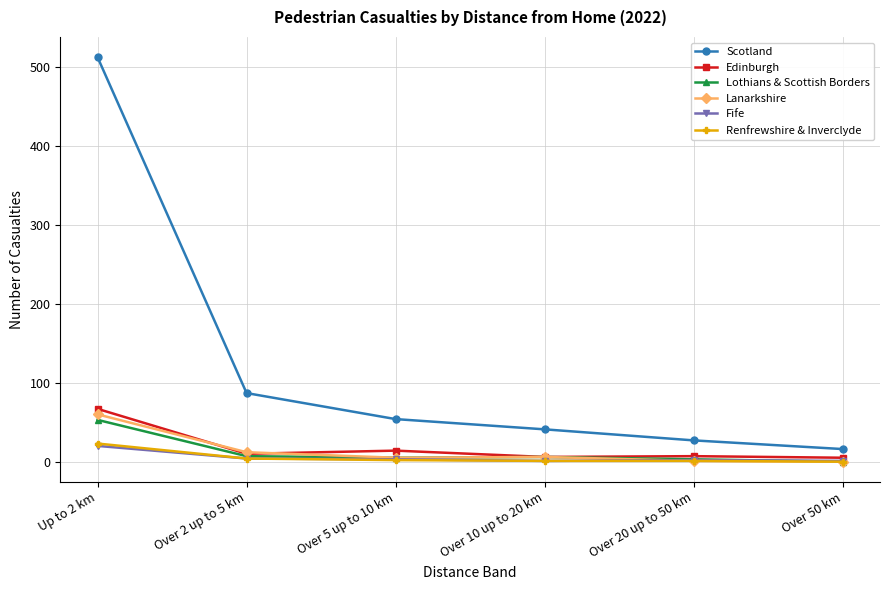

True or false: Scotland and Lothians & Scottish Borders cross at least once.

False